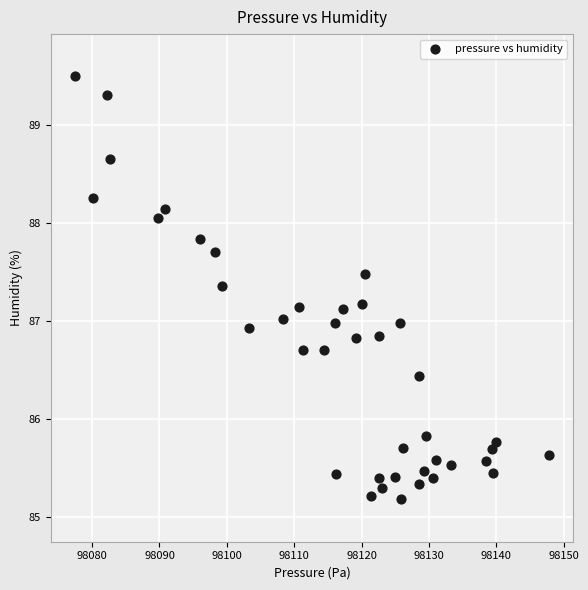

What is the range of X values (max minus min)?

70.5